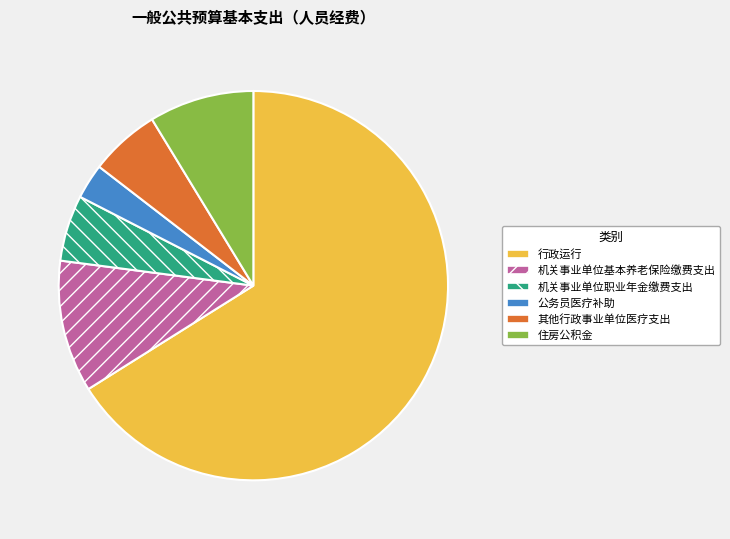

Count the number of slices in the pie.

6